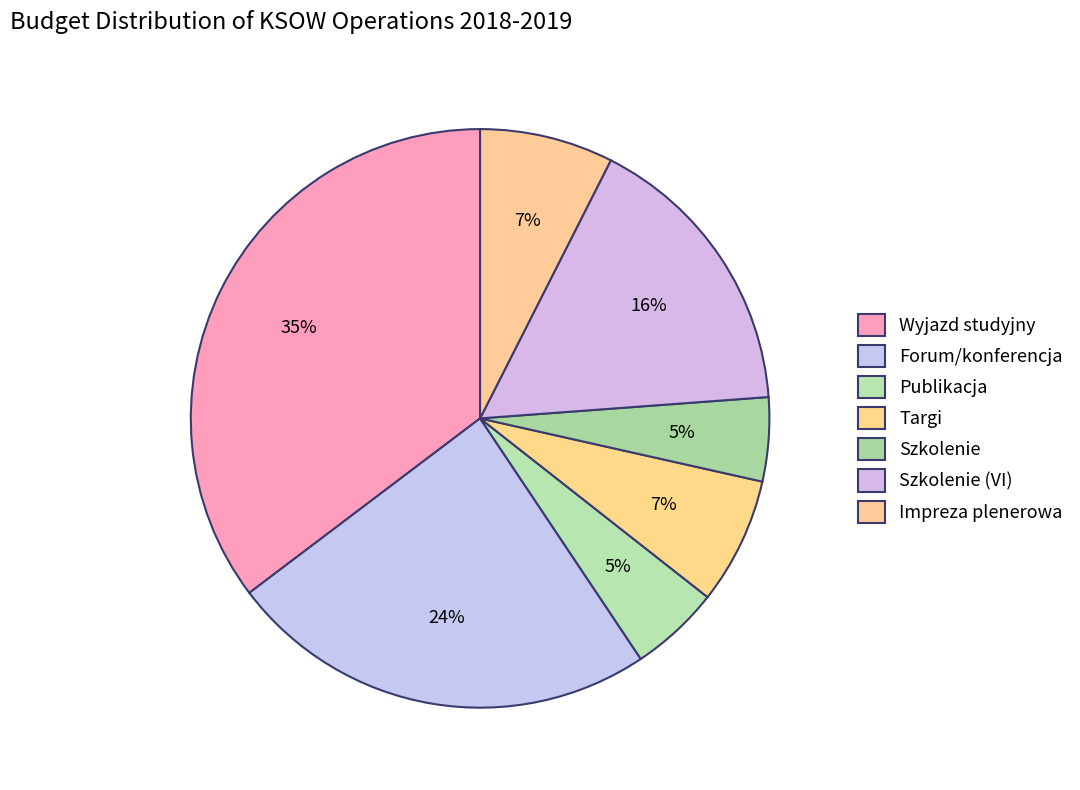

How many slices are in this pie chart?

7